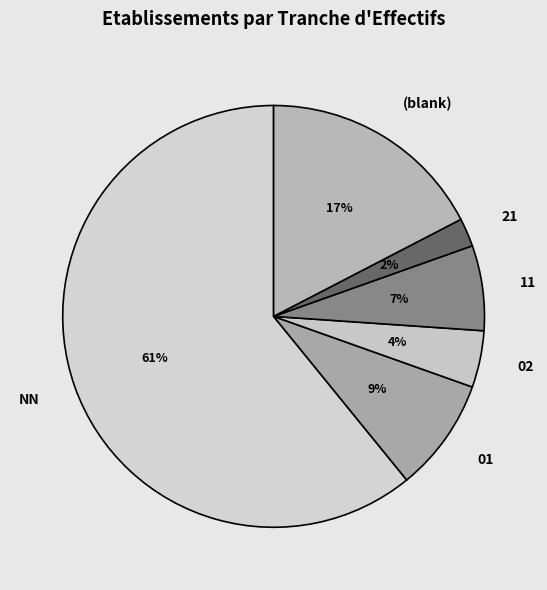

To the nearest percent, what is the average slice percentage?

17%